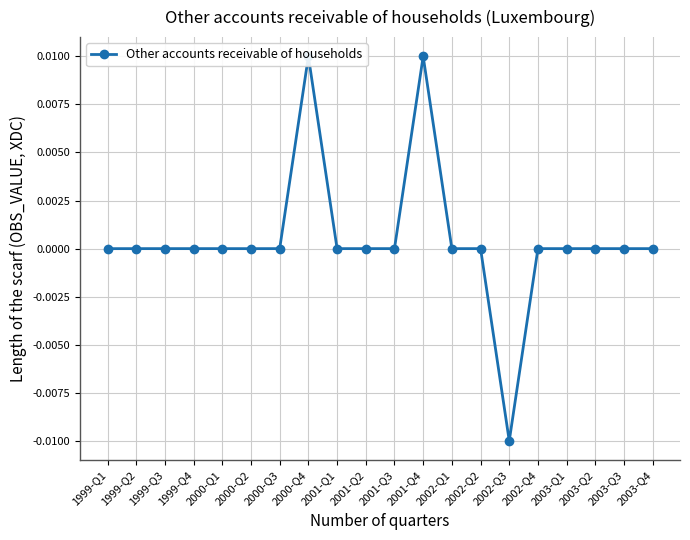

How many categories are shown in the chart?

20